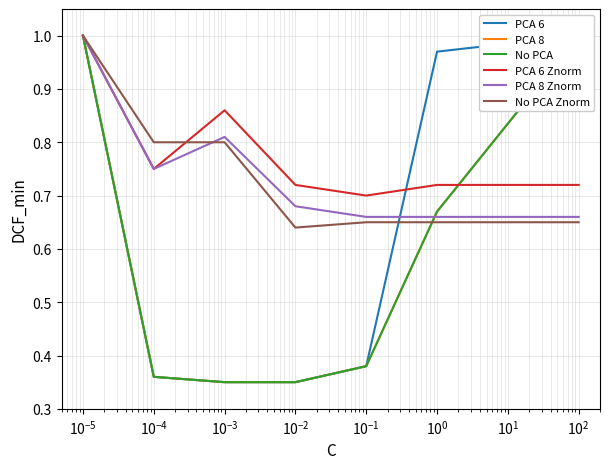

How many lines are shown in the chart?

6